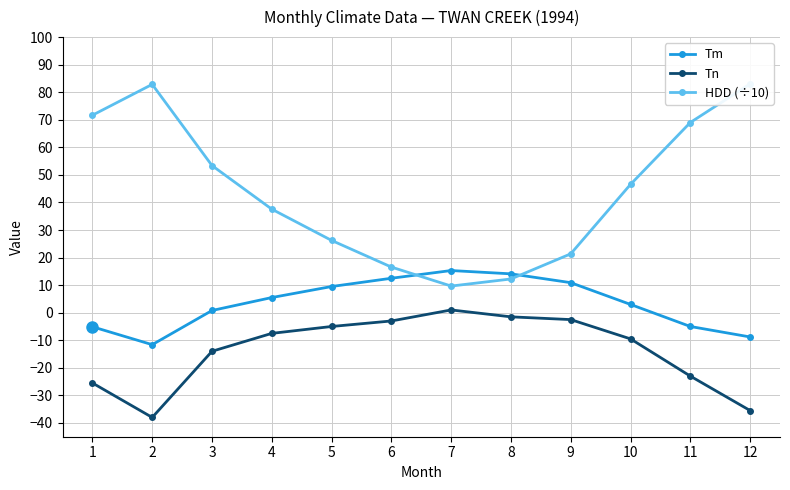

What is the difference between the maximum and second lowest values in the Tm series?

24.1